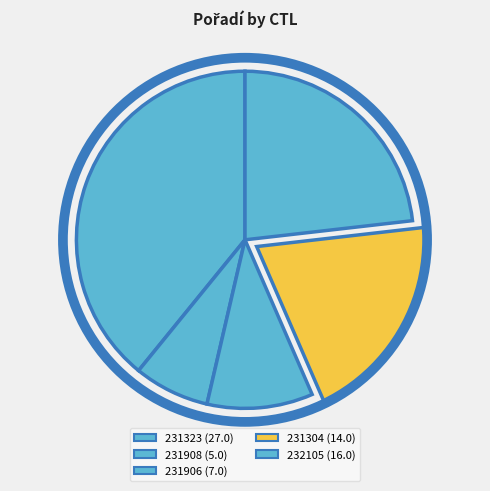

What percentage is the 231908 slice, to the nearest percent?

7%